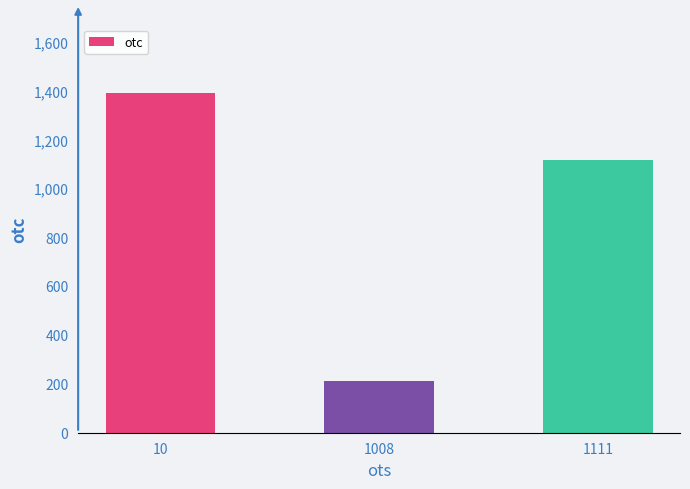

What is the value of the 2nd bar from the left?

210